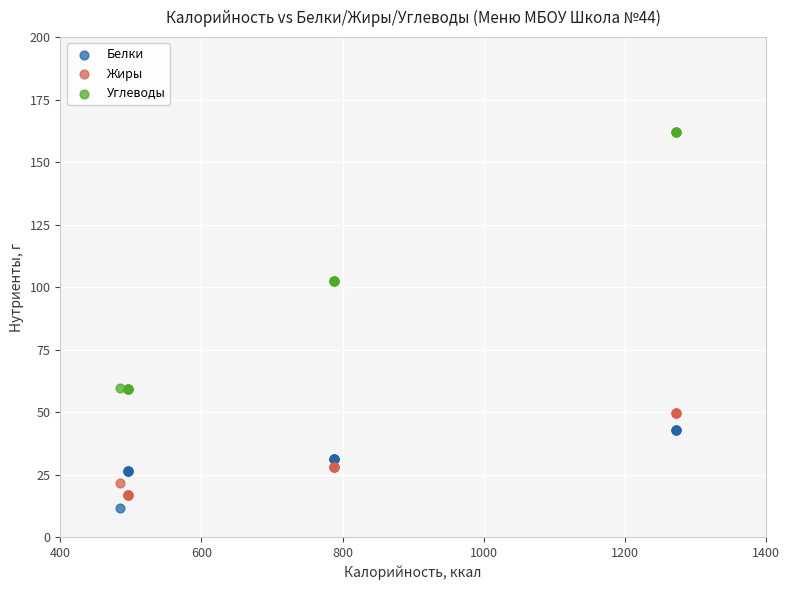

Which series reaches the maximum Y coordinate?

Углеводы